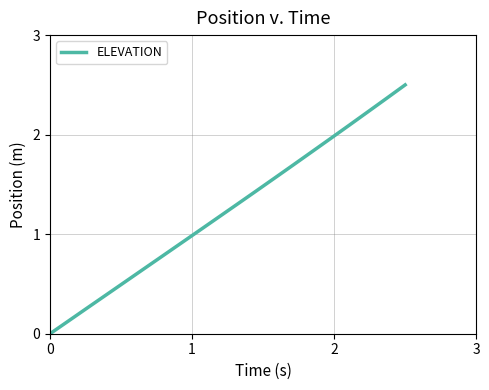

What is the difference between the maximum and minimum values?

2.5